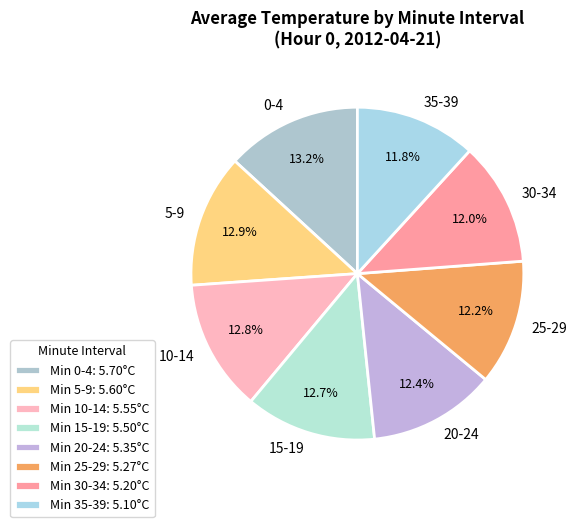

Between 35-39 and 10-14, which is larger?

10-14